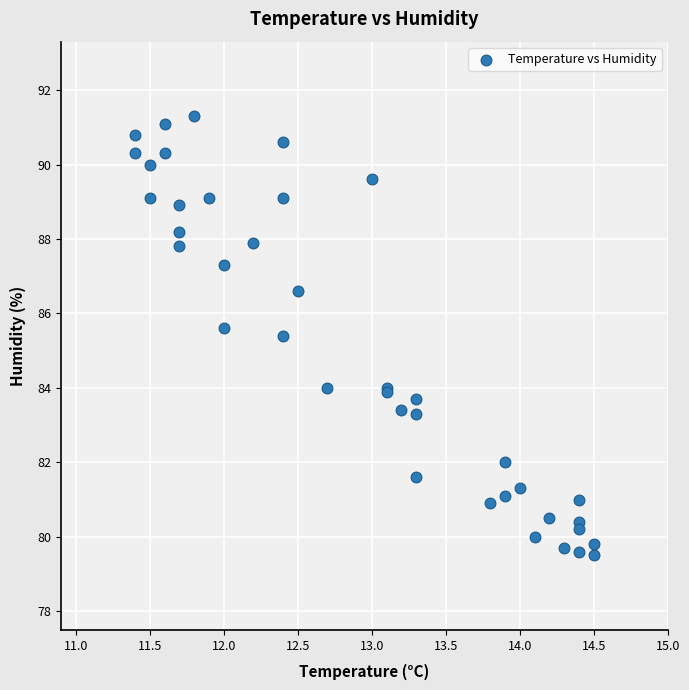

What Y value in the scatter plot is closest to 85?

85.4